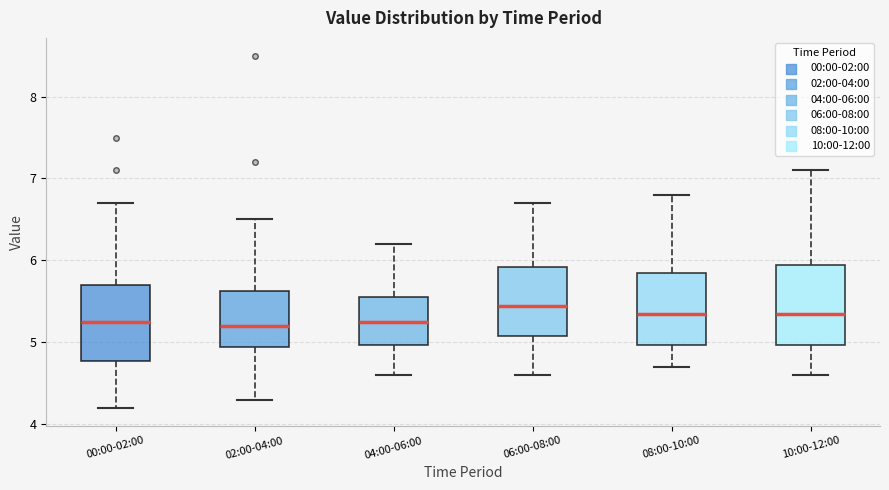

Where does the median line of the box for 00:00-02:00 sit on the y-axis? The values are not printed on the chart, so give them approximately, as read against the axis.

5.3